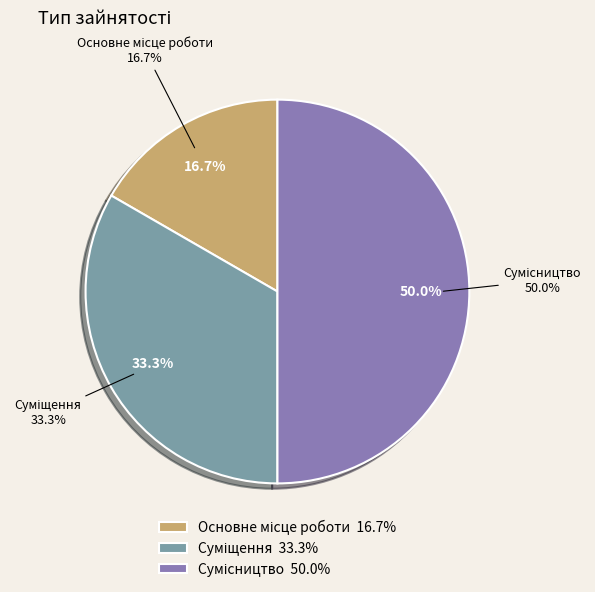

What is the change in value from Основне місце роботи to Сумісництво?

+2